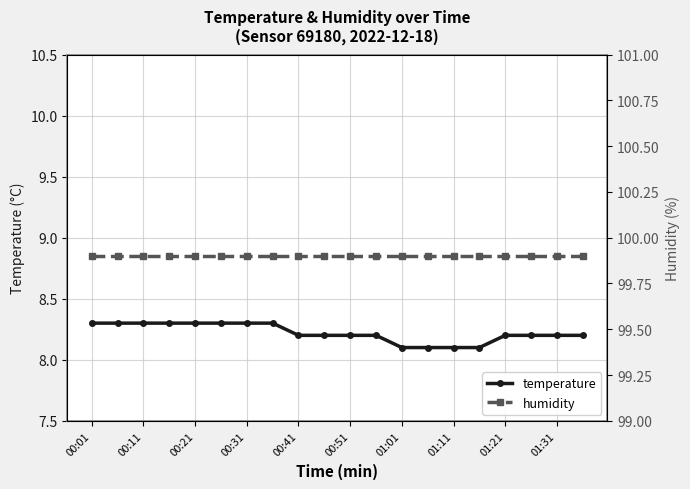

What is the minimum value for temperature?

8.1